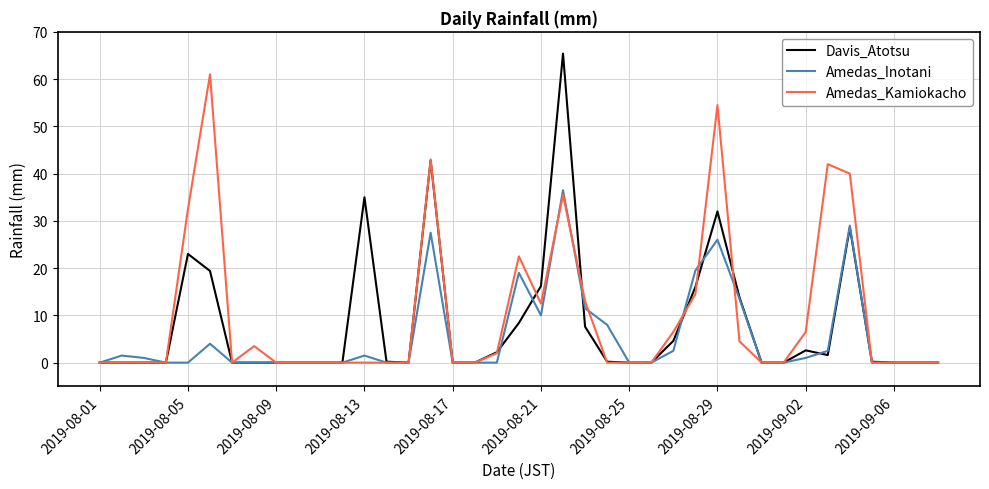

Rank the series by their maximum value, from highest to lowest.

Davis_Atotsu, Amedas_Kamiokacho, Amedas_Inotani